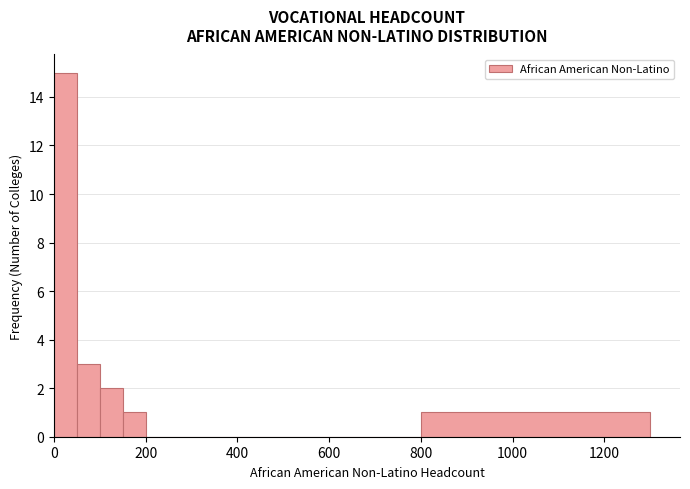

Around what value on the x-axis is the tallest bar? Give the approximate position of its centre, as read against the axis.

20